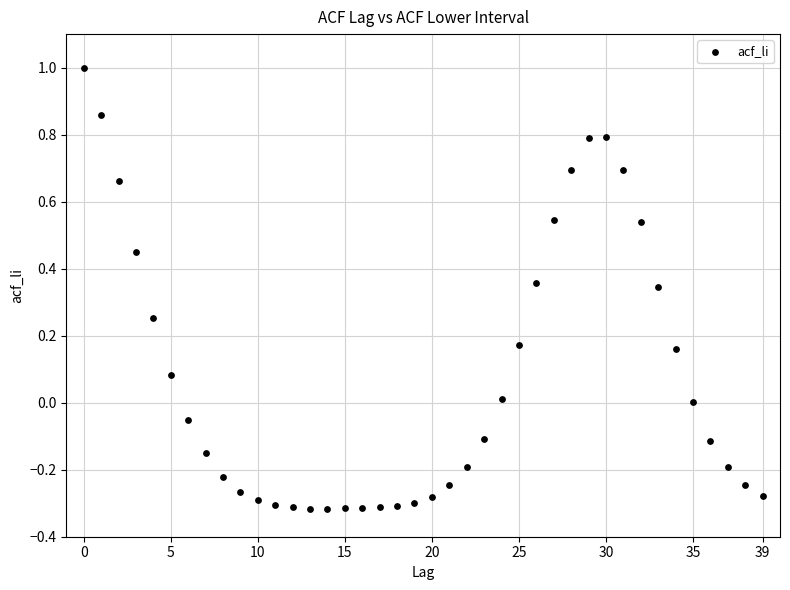

What is the range of Y values (max minus min)?

1.3